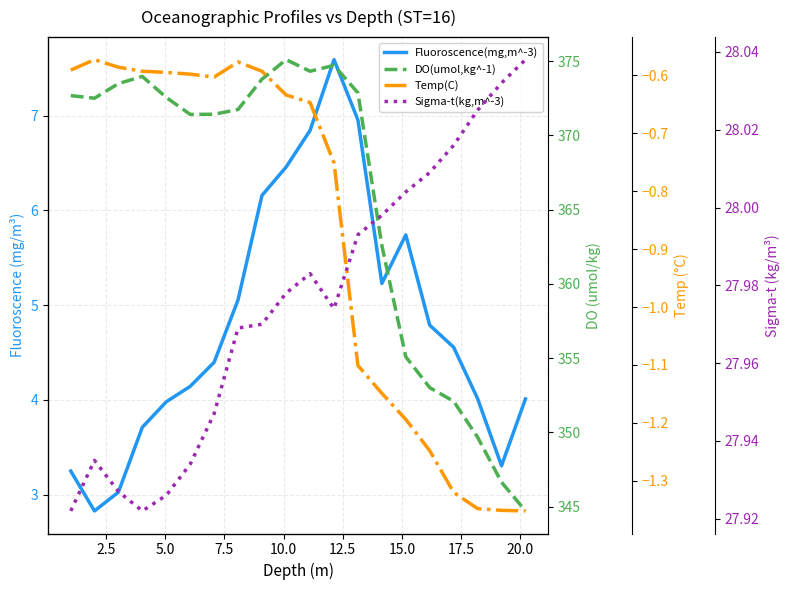

True or false: Temp(C) and Sigma-t(kg,m^-3) intersect in this chart.

False